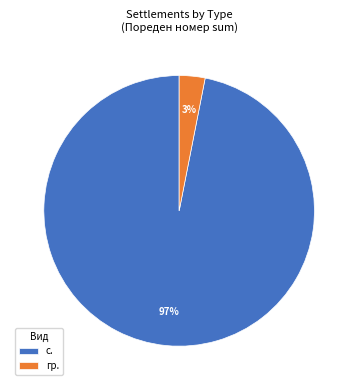

To the nearest percent, what is the combined percentage of с. and гр.?

100%